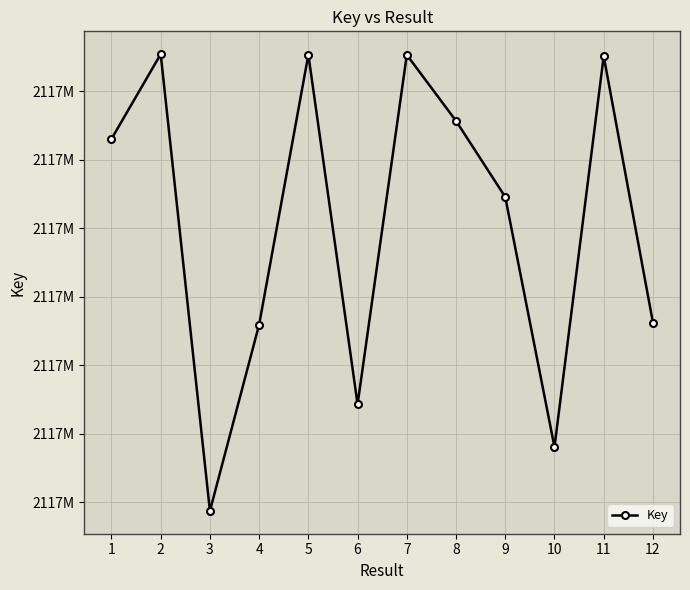

True or false: there are more than 2 points higher than both neighbors.

True